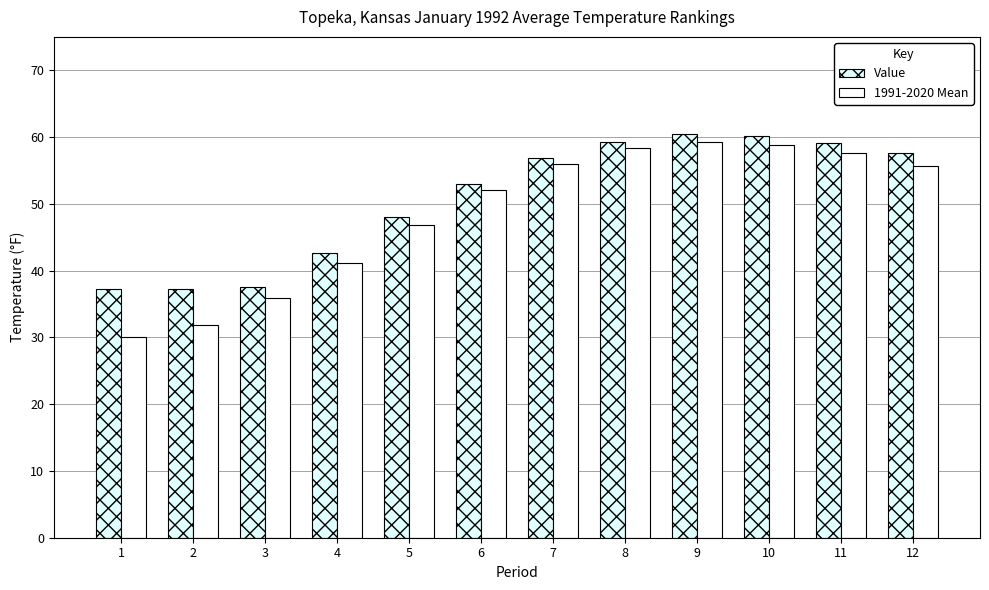

List the labels in order of 1991-2020 Mean value, smallest first.

1, 2, 3, 4, 5, 6, 12, 7, 11, 8, 10, 9